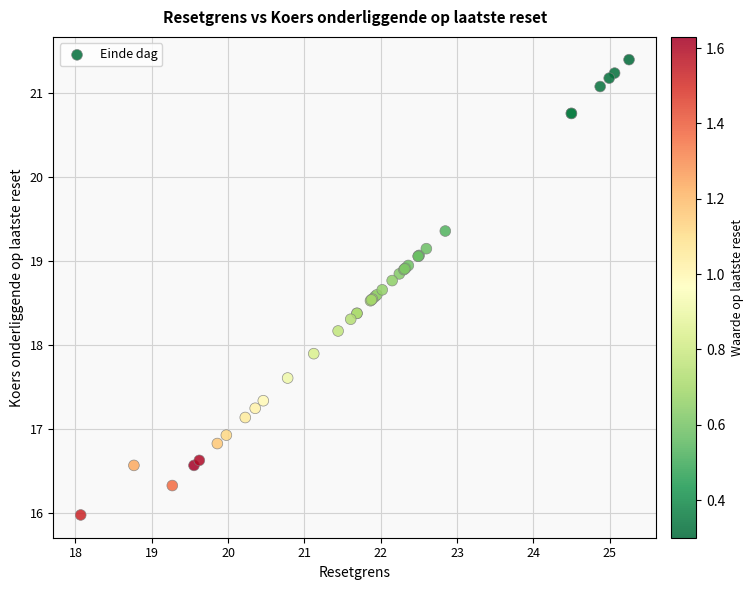

What Y value in the scatter plot is closest to 18?

17.9